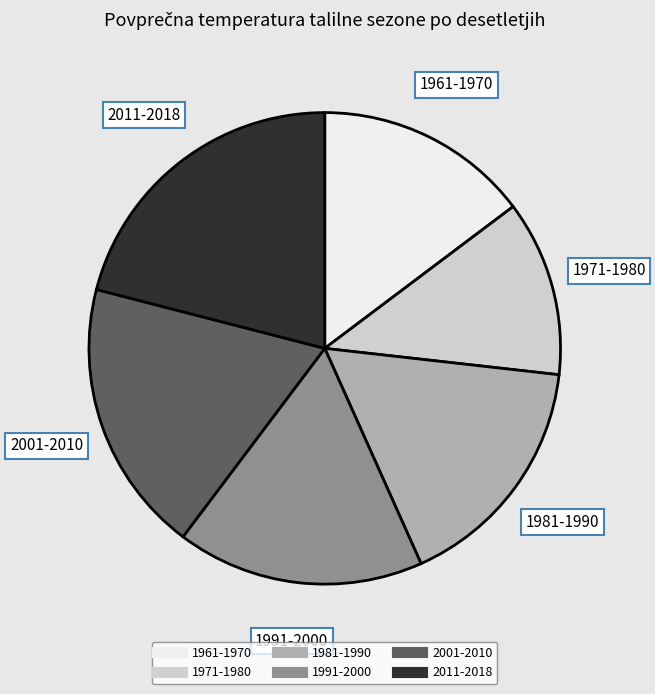

Is 2011-2018 the majority of the pie?

No